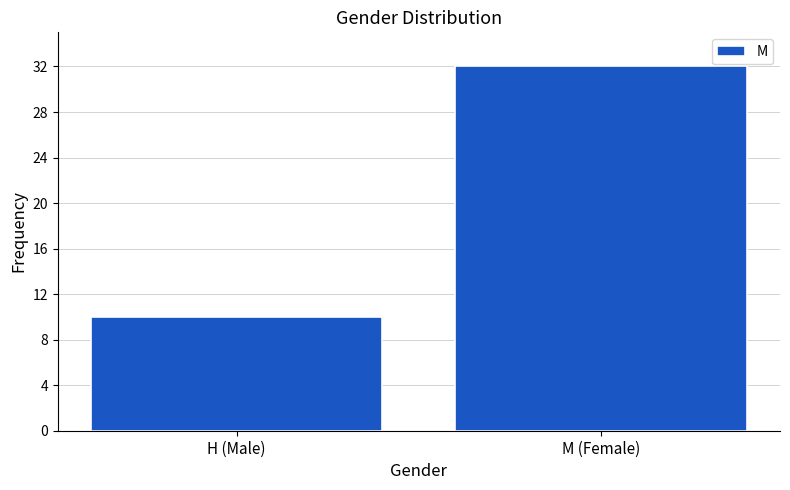

Reading left to right, list all the values displayed in this chart.

10	32